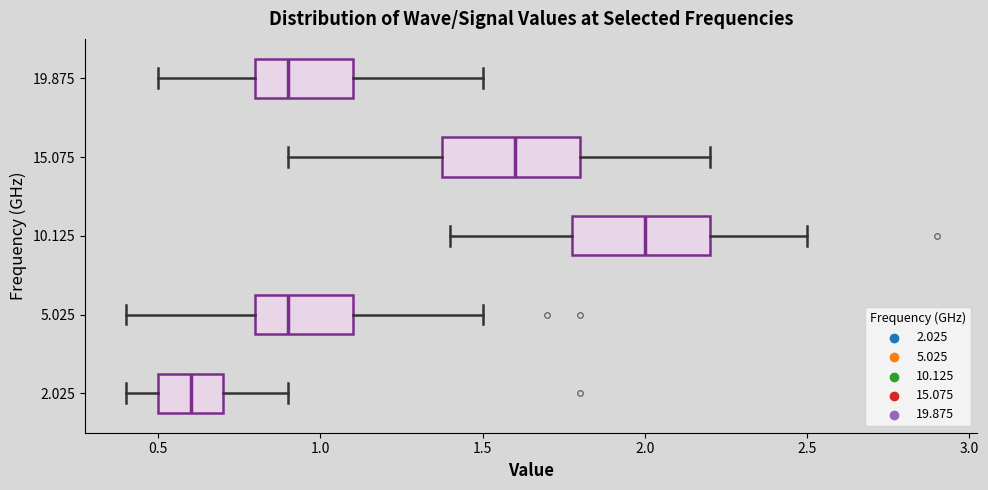

Which box has the furthest to the right median line?

10.125